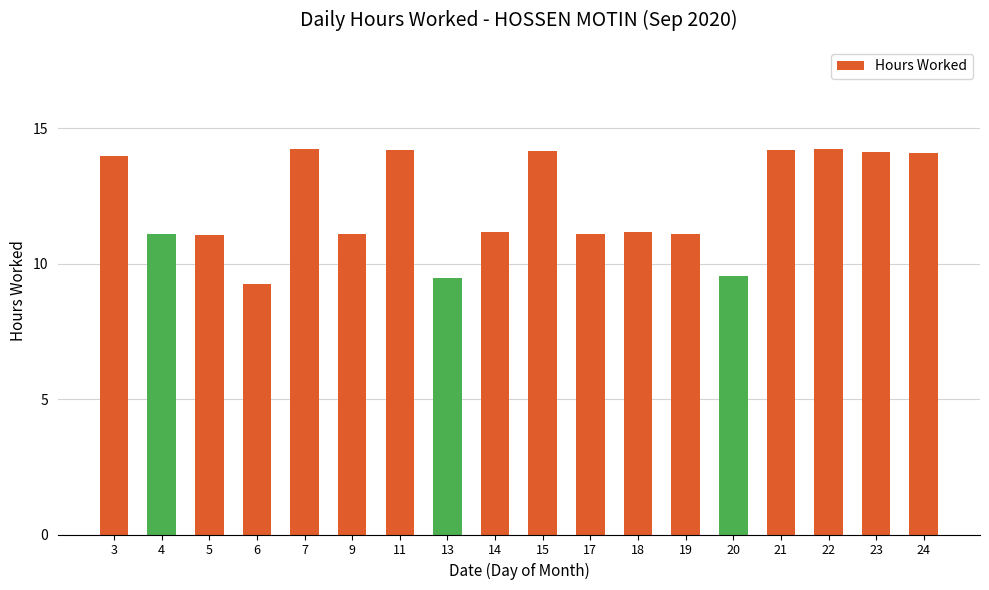

Approximately how many times larger is the value at 6 compared to 24?

0.7